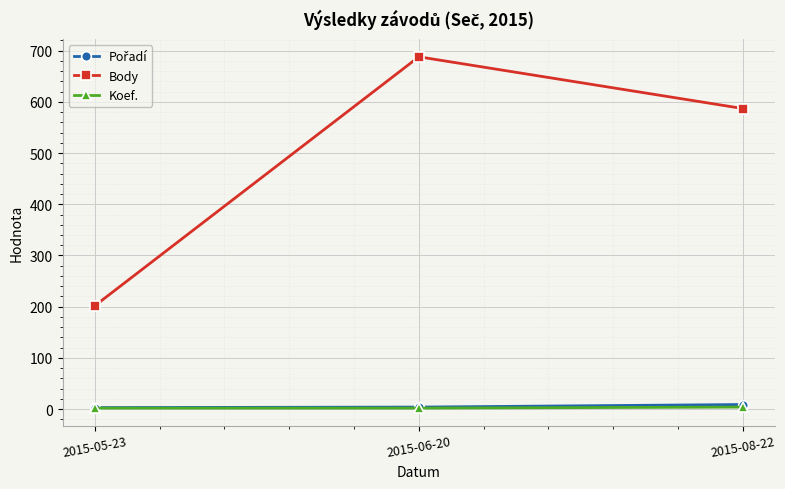

What is the maximum value shown in the chart?

688